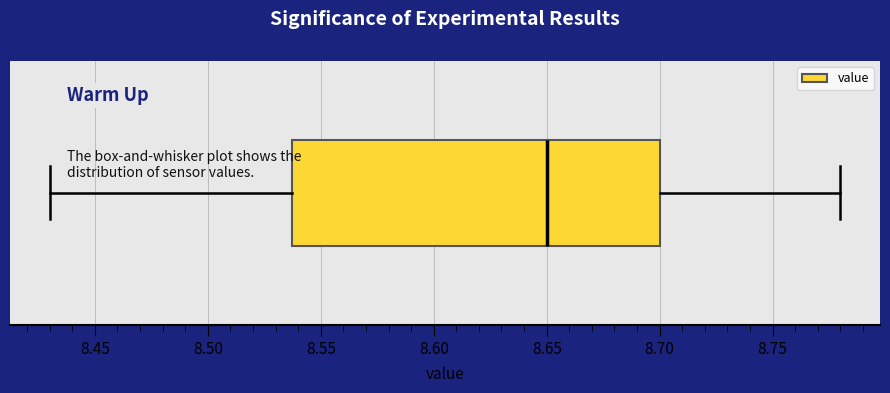

Read this box plot against the x-axis: the position of the median line, the range covered by the box, and the ends of both whiskers. The values are not printed on the chart, so give them approximately, as read against the axis.

median 8.65, box 8.54 to 8.70, whiskers 8.43 to 8.78